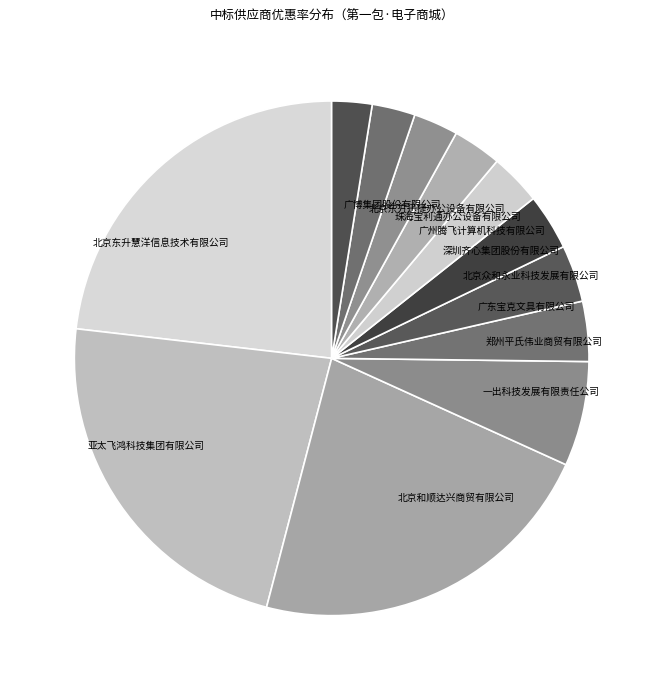

True or false: 北京众和永业科技发展有限公司 accounts for 11% of the total.

False